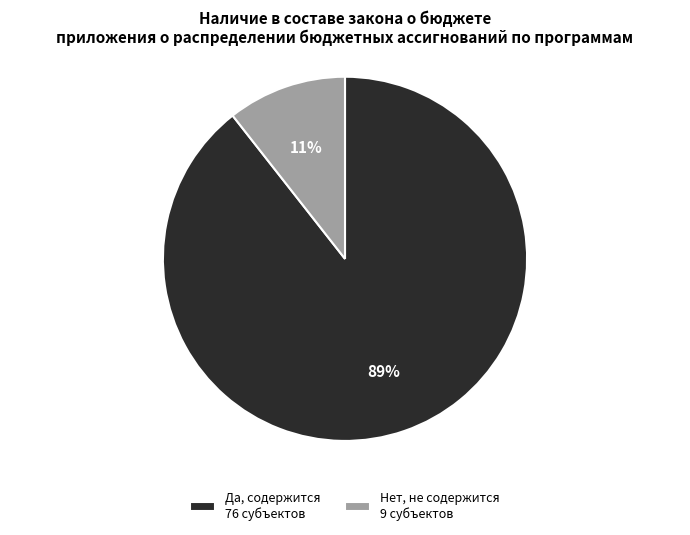

Which has a higher value, Да, содержится 76 субъектов or Нет, не содержится 9 субъектов?

Да, содержится 76 субъектов